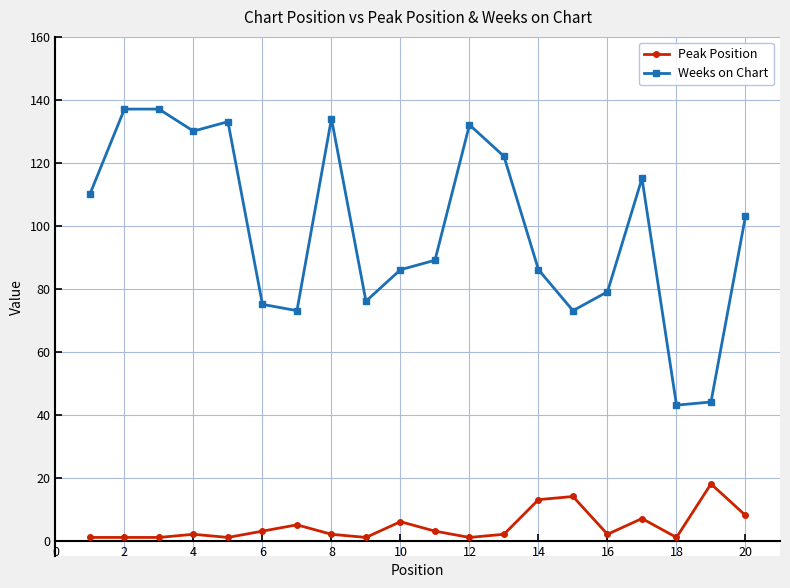

What is the sum of all Peak Position values?

92